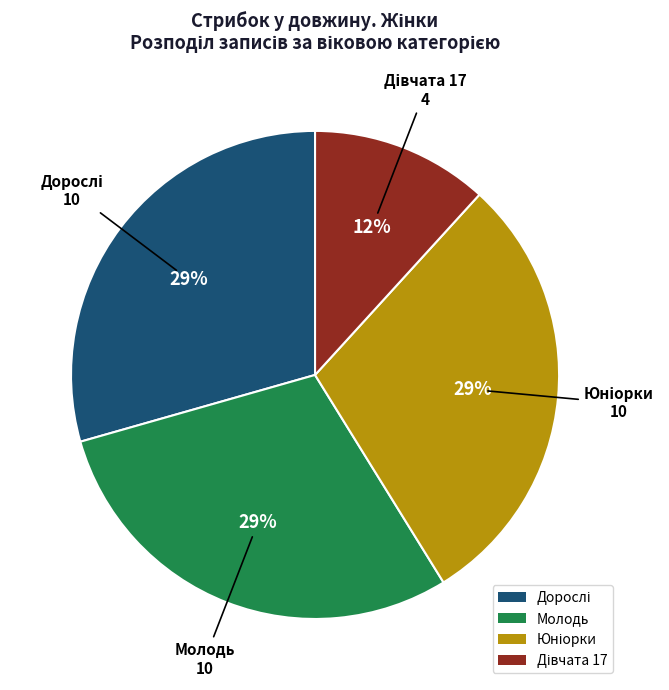

To the nearest percent, what portion does Молодь represent?

29%